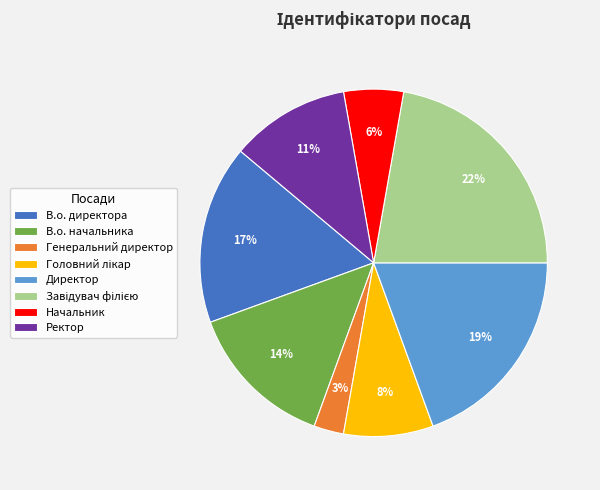

To the nearest percent, what portion does Генеральний директор represent?

3%